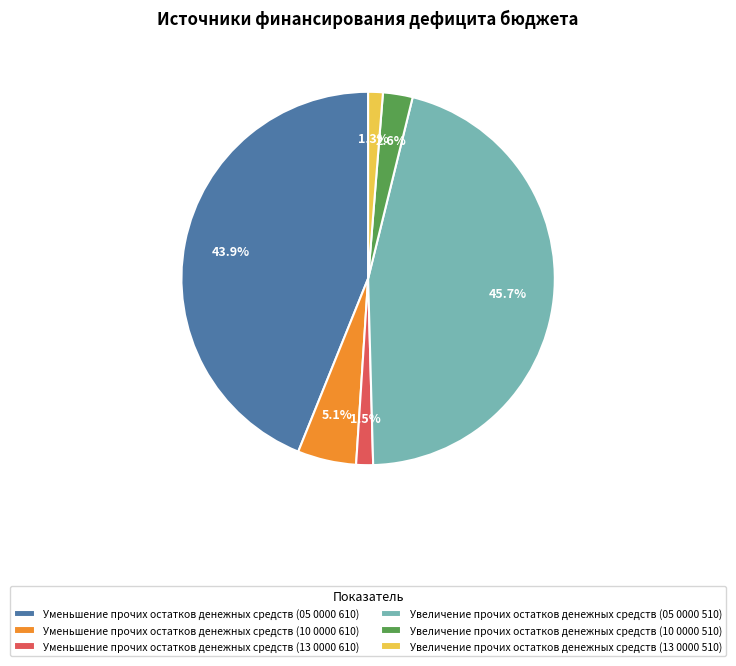

Is Увеличение прочих остатков денежных средств (10 0000 510) the majority of the pie?

No